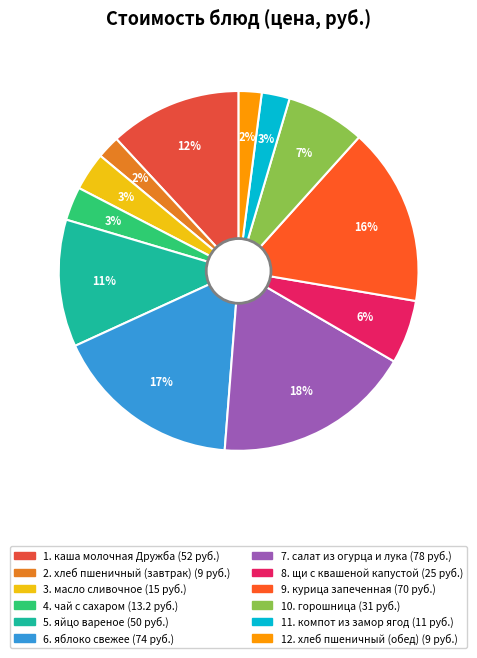

To the nearest percent, what is the average slice percentage?

8%